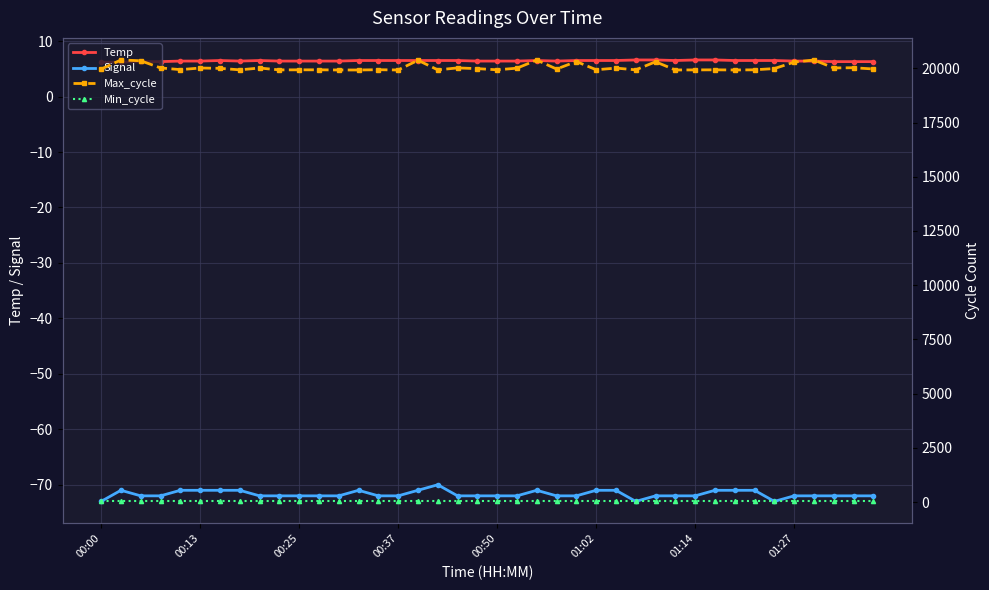

Between 32 and 16, which is larger?

32